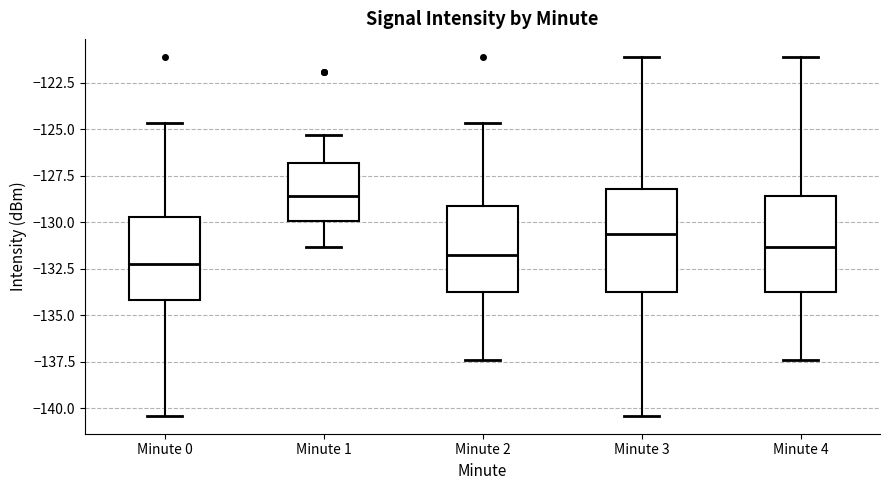

Which box has the highest median line?

Minute 1